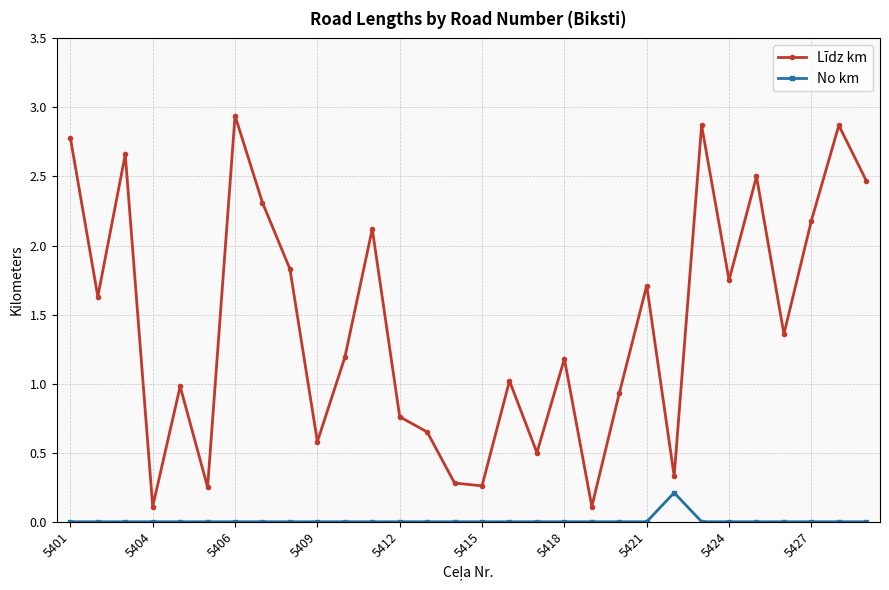

Which series has the largest total across all categories?

Līdz km